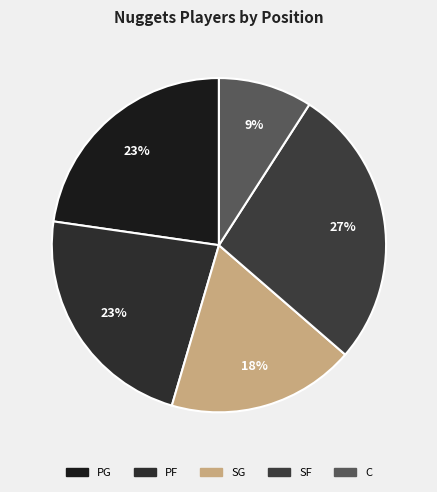

Is SG the majority of the pie?

No